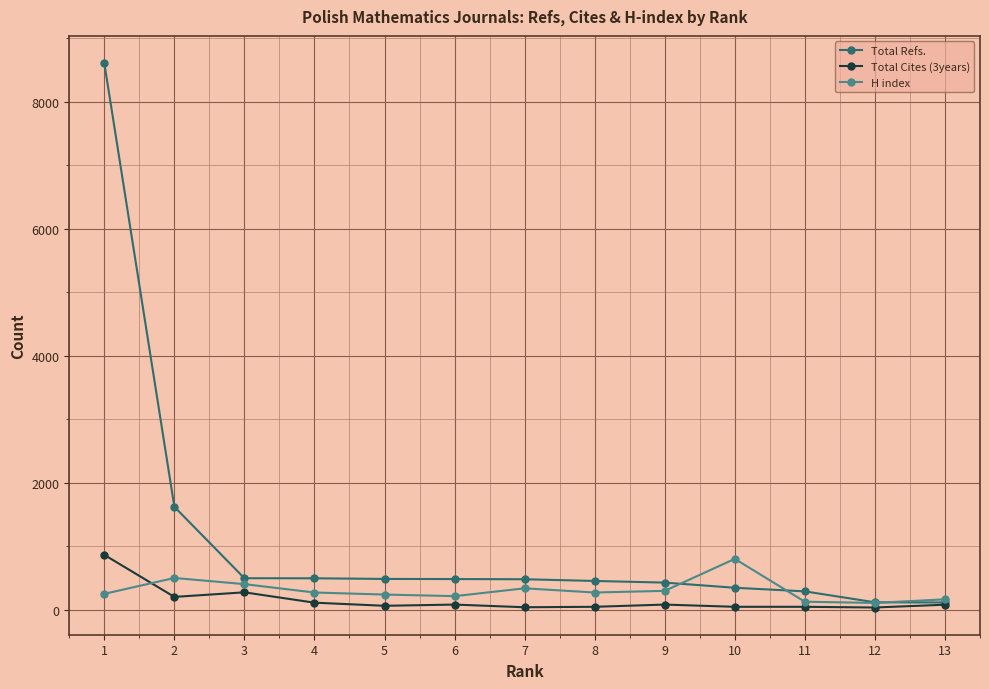

At which label does Total Refs. first exceed 480?

1